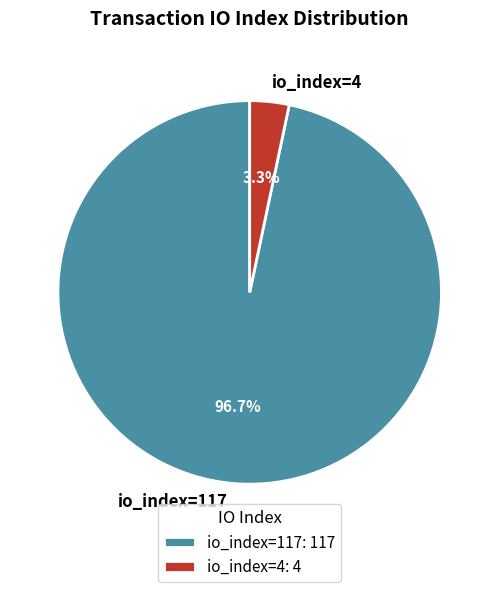

What is the total percentage of io_index=4 and io_index=117?

100.0%